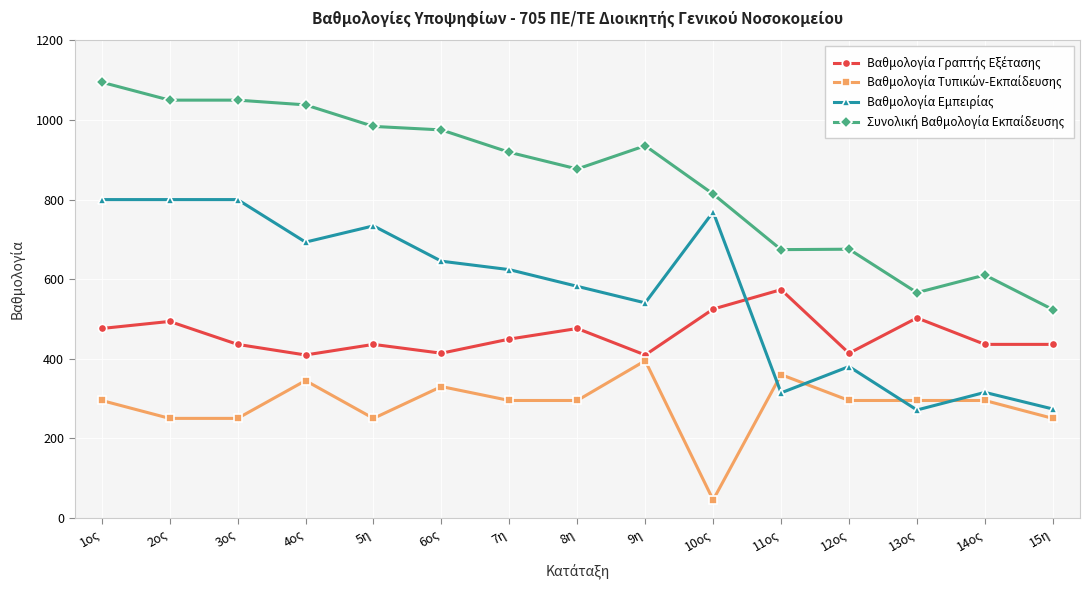

What is the difference between the highest and lowest values at 5η?

734.0